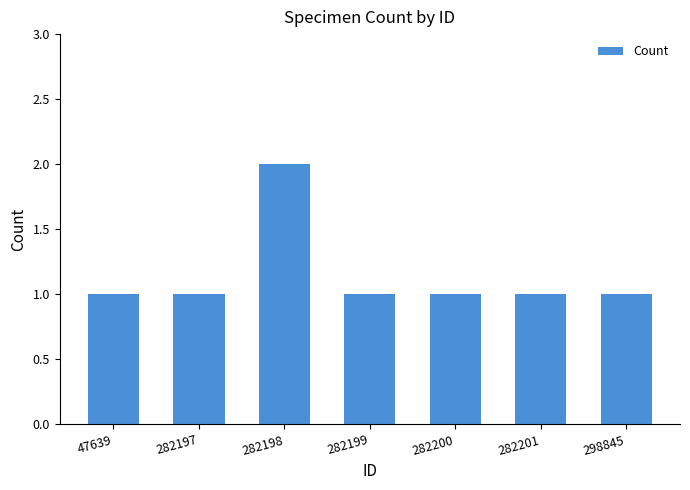

What is the difference between the maximum and minimum values?

1